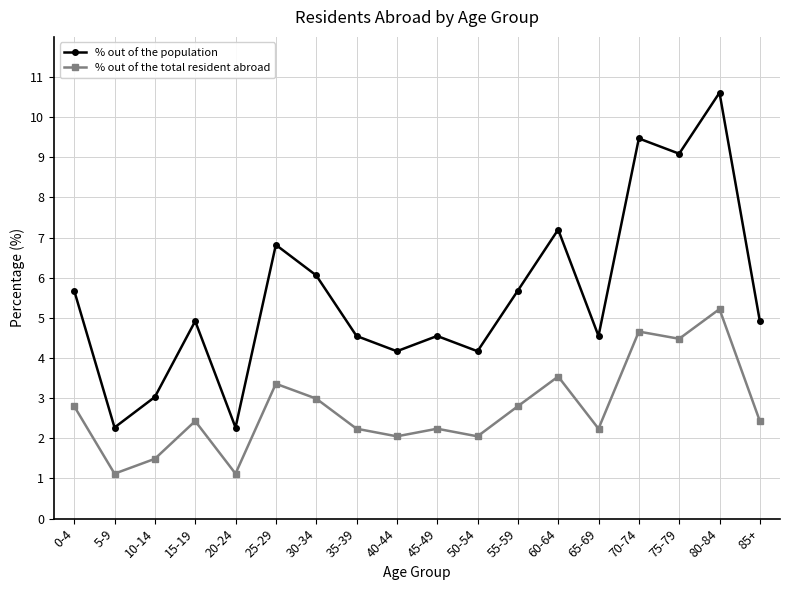

True or false: % out of the total resident abroad and % out of the population cross at least once.

False